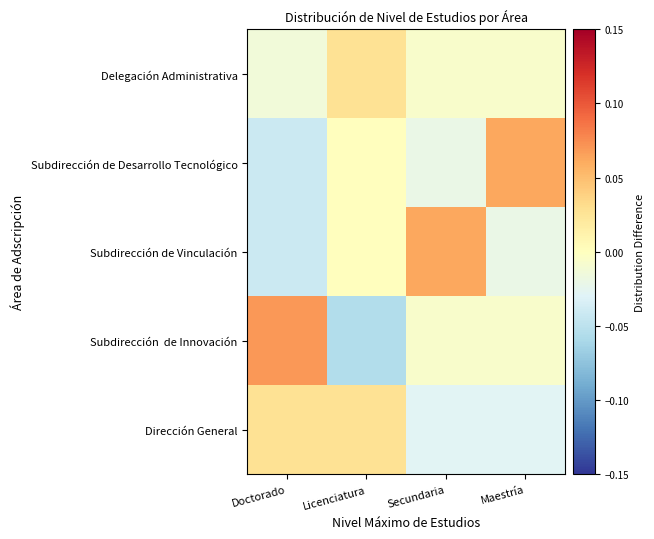

Which label corresponds to the smallest value in the chart?

Licenciatura